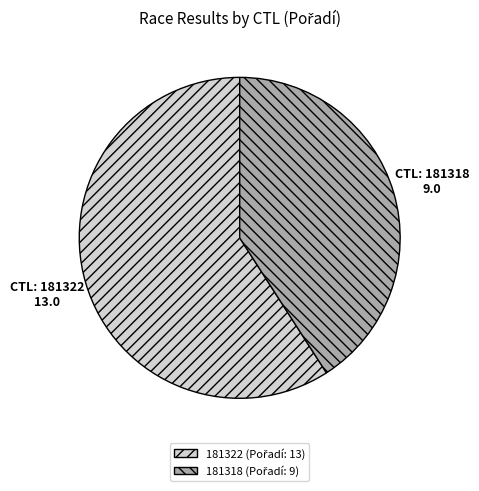

The 181318 slice represents 47% of the pie. True or false?

False